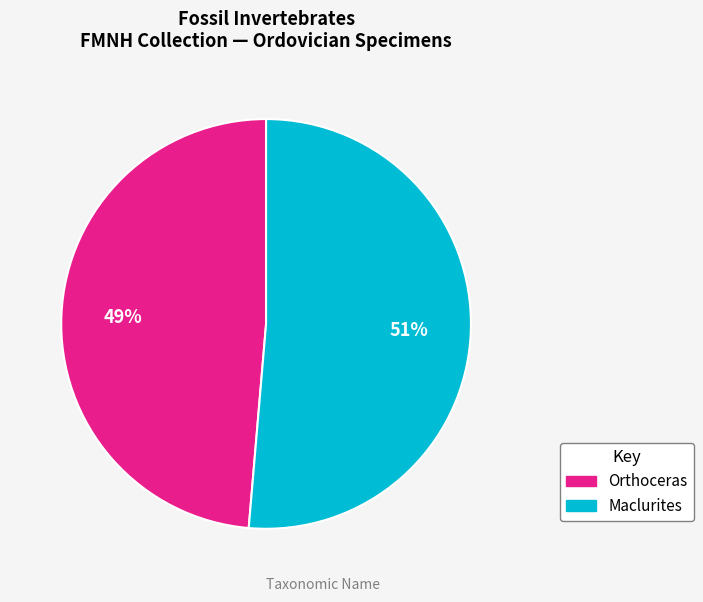

To the nearest percent, what is the average slice percentage?

50%